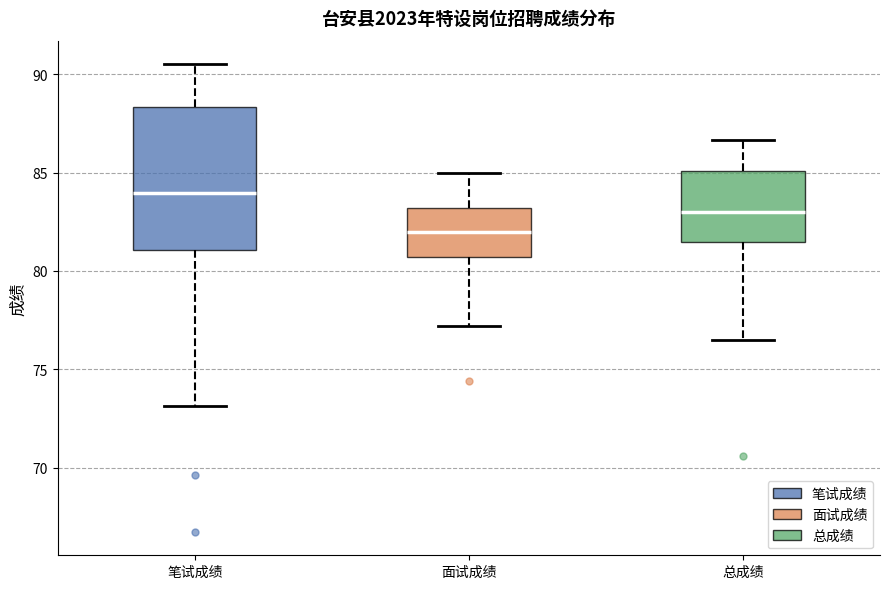

Reading left to right, transcribe this box plot: for each box, give where its median line is, the range the box spans, and where its two whiskers end, as read against the y-axis. The values are not printed on the chart, so give them approximately, as read against the axis.

笔试成绩: median 84.0, box 81.0 to 88.5, whiskers 73.0 to 90.5
面试成绩: median 82.0, box 80.5 to 83.0, whiskers 77.0 to 85.0
总成绩: median 83.0, box 81.5 to 85.0, whiskers 76.5 to 86.5